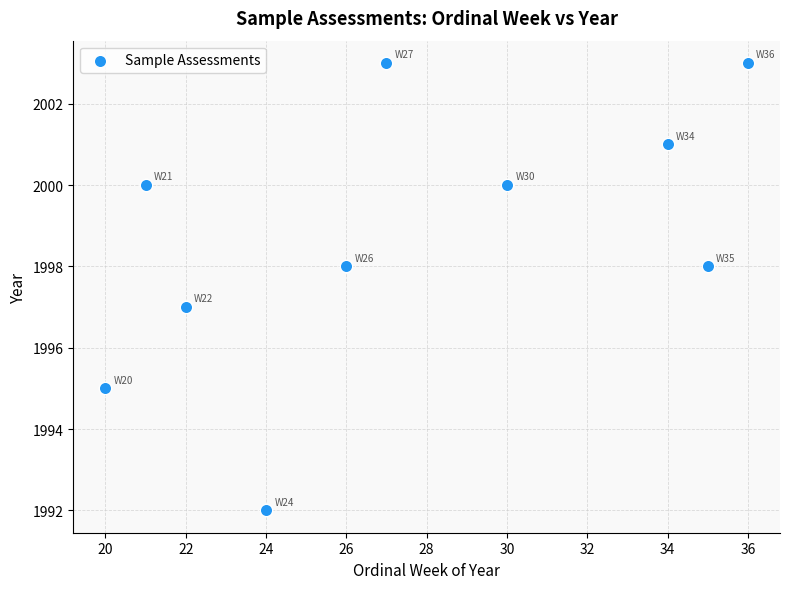

What is the range of X values (max minus min)?

16